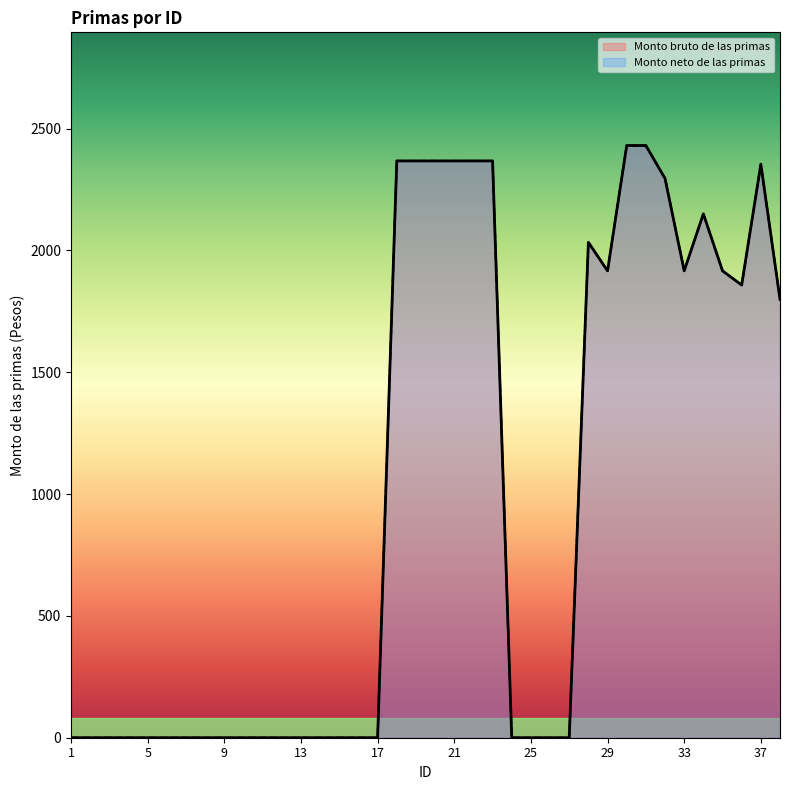

What is the difference between the second highest and minimum values in the Monto neto de las primas series?

2430.3